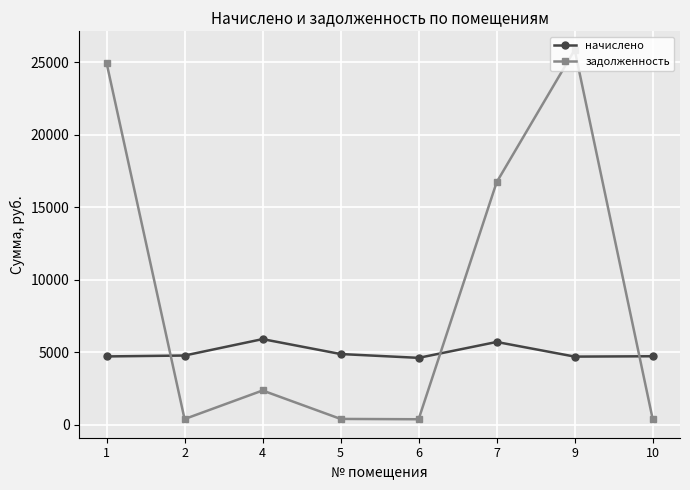

How many values in the начислено series exceed 4777?

4